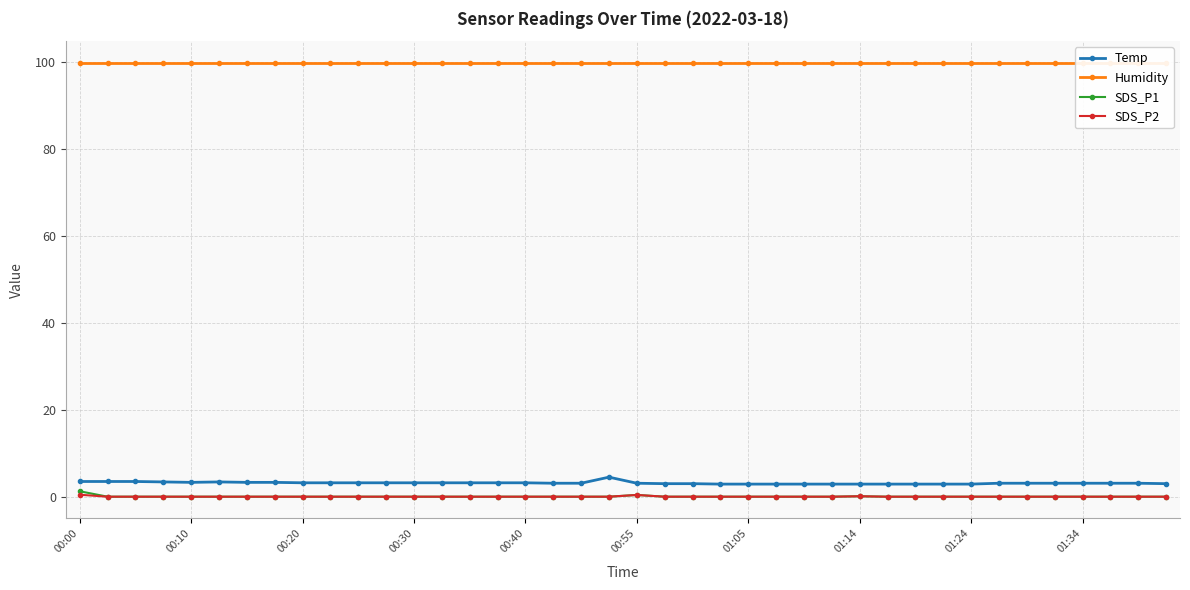

The value of SDS_P1 at 31 is 0.8. True or false?

False